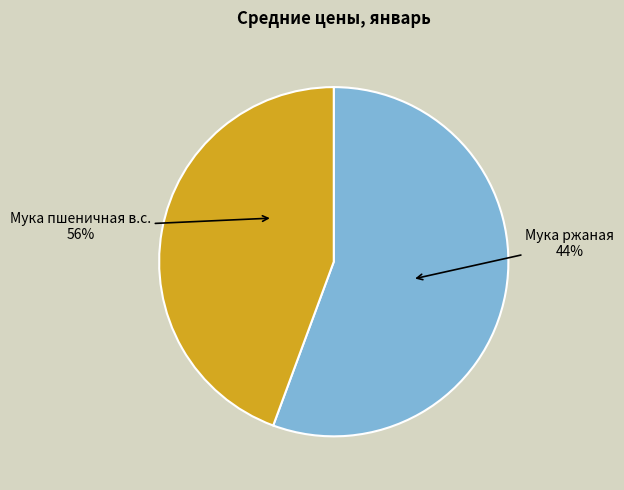

How many segments does this pie chart have?

2